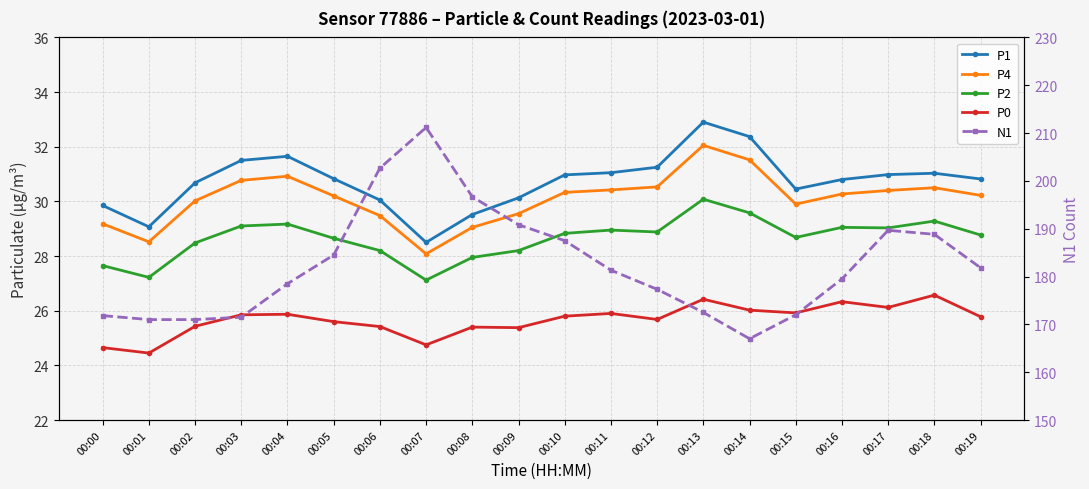

What is the value of the P2 point at the 14th from the left?

30.1